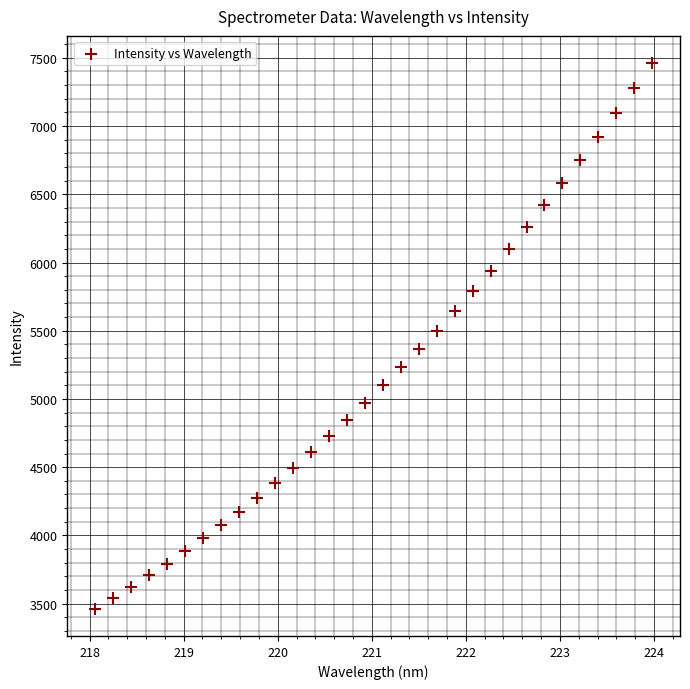

What is the range of Y values (max minus min)?

3997.6